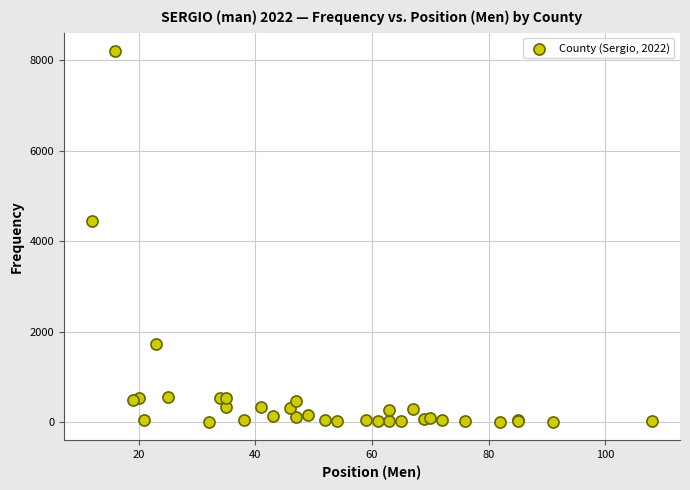

What Y value in the scatter plot is closest to 4105?

4438